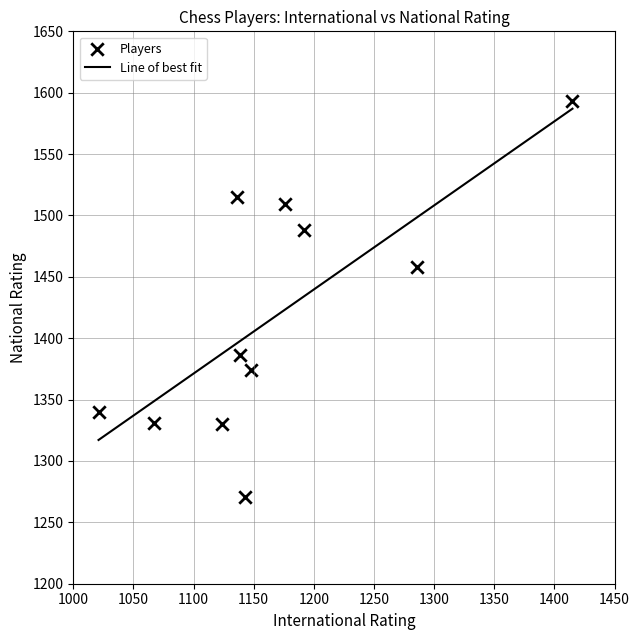

What is the average X value?

1168